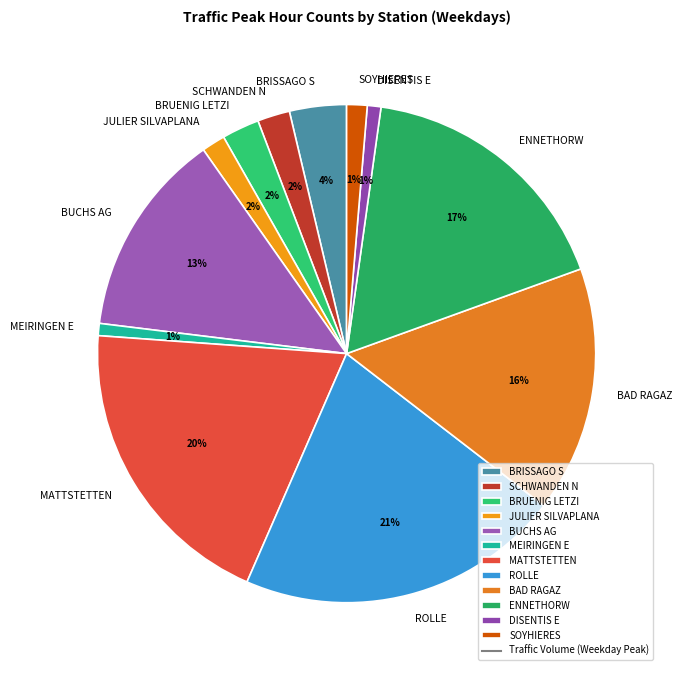

Is there any slice that represents more than half of the pie?

No